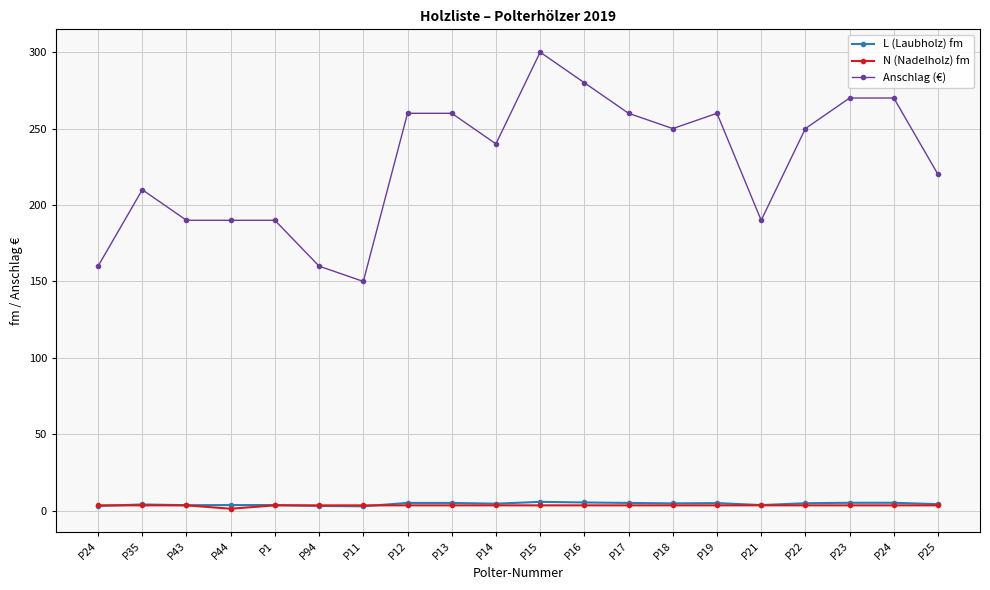

How many values in the N (Nadelholz) fm series are below 3?

1